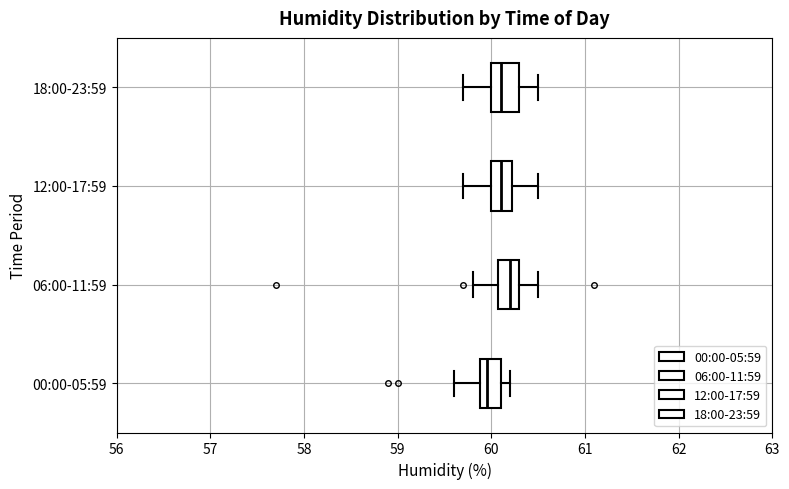

Reading bottom to top, transcribe this box plot: for each box, give where its median line is, the range the box spans, and where its two whiskers end, as read against the x-axis. The values are not printed on the chart, so give them approximately, as read against the axis.

00:00-05:59: median 60.0, box 59.9 to 60.1, whiskers 59.6 to 60.2
06:00-11:59: median 60.2, box 60.1 to 60.3, whiskers 59.8 to 60.5
12:00-17:59: median 60.1, box 60.0 to 60.2, whiskers 59.7 to 60.5
18:00-23:59: median 60.1, box 60.0 to 60.3, whiskers 59.7 to 60.5